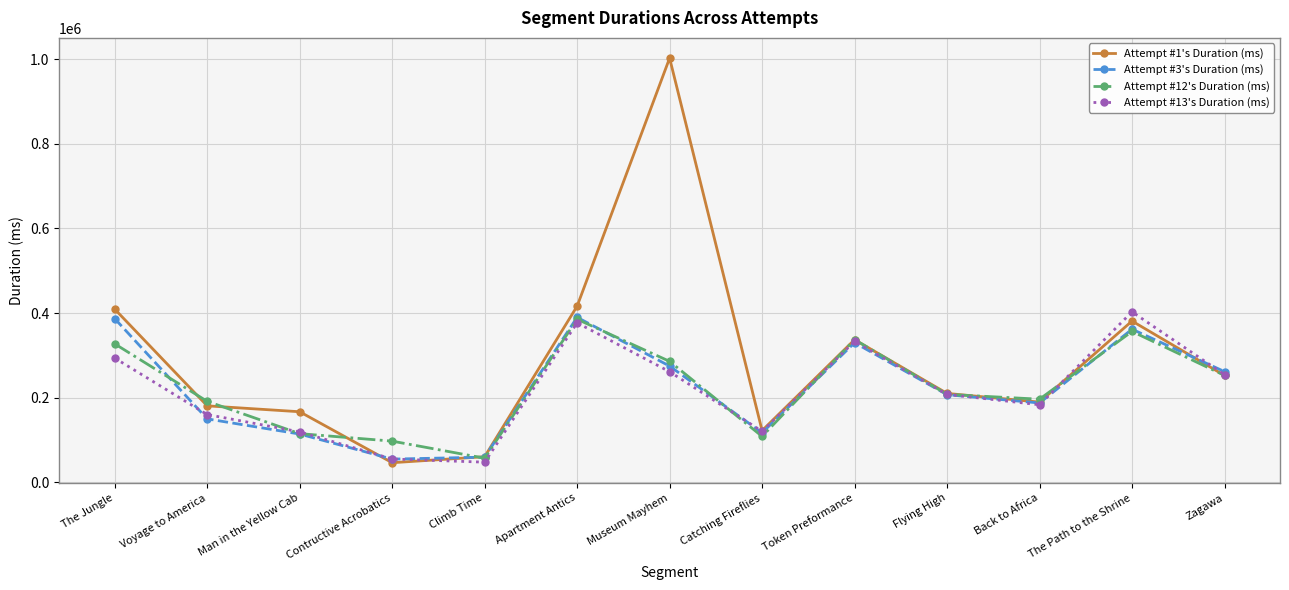

What is the sum of all Attempt #1's Duration (ms) values?

3774067